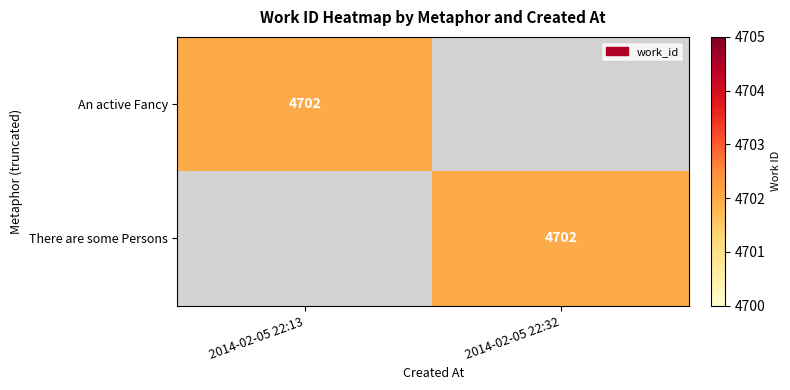

True or false: An active Fancy has a value of 7659 at 2014-02-05 22:13.

False